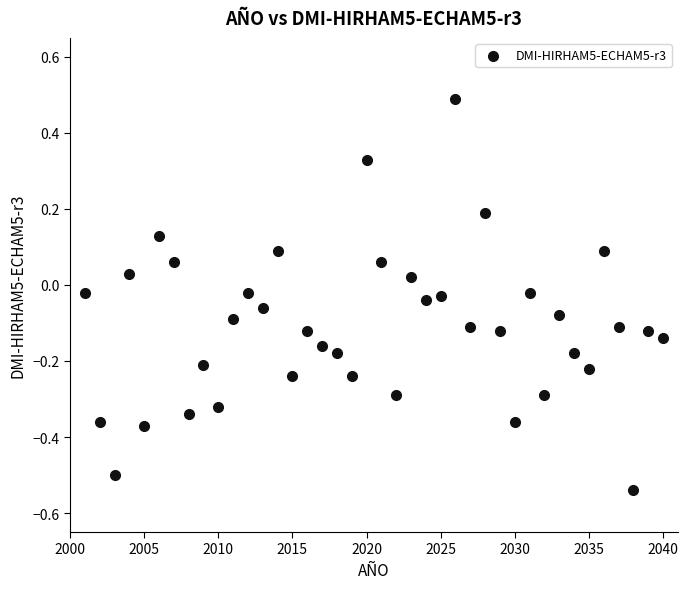

What is the range of Y values (max minus min)?

1.0